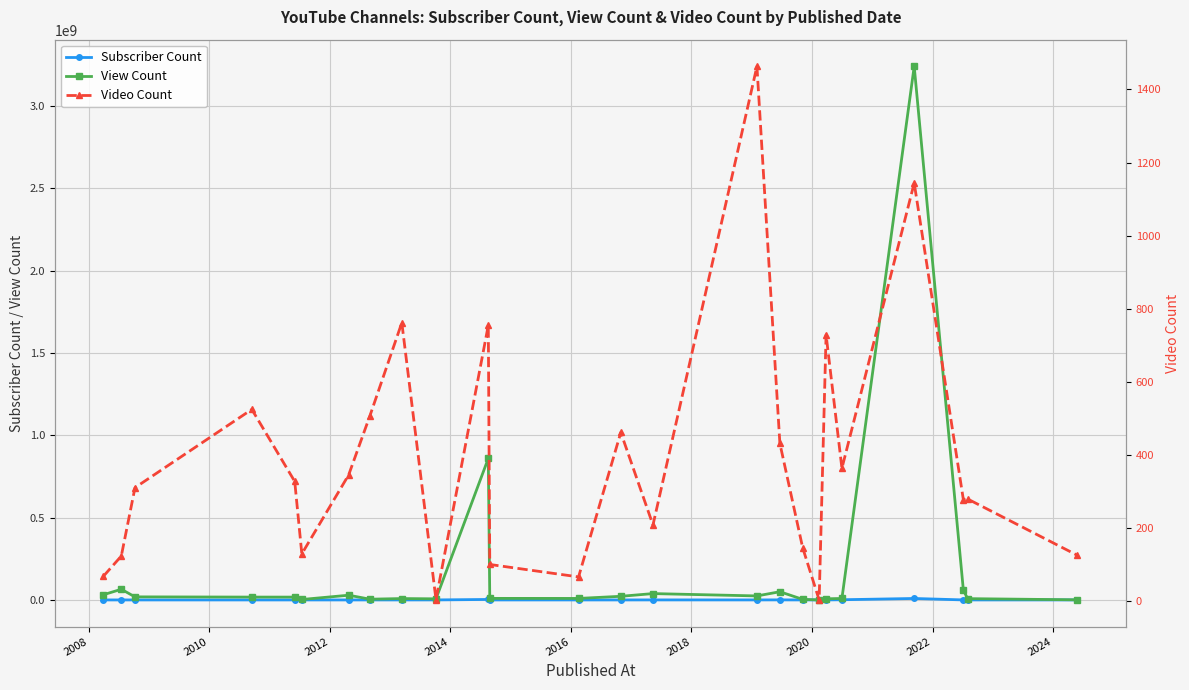

True or false: View Count has more than 2 points higher than both neighbors.

True